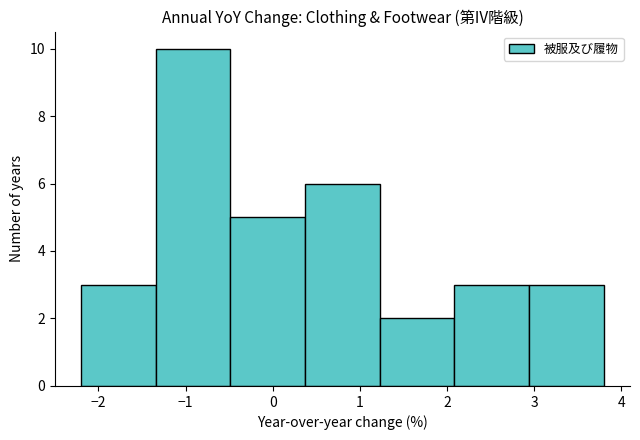

How tall is the bar that spans -2.2 to -1.3 on the x-axis? Neither the bar edges nor the heights are printed on the chart, so give them approximately, as read against the axes.

3